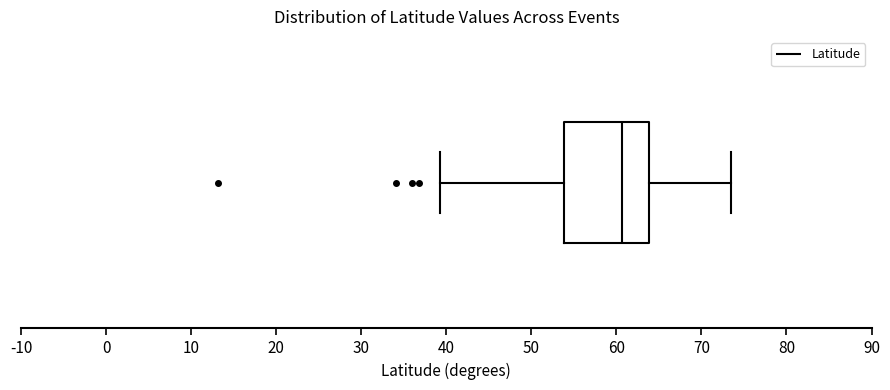

Transcribe this box plot: give where the median line is, the range the box spans, and where the two whiskers end, as read against the x-axis. The values are not printed on the chart, so give them approximately, as read against the axis.

median 61, box 54 to 64, whiskers 39 to 73